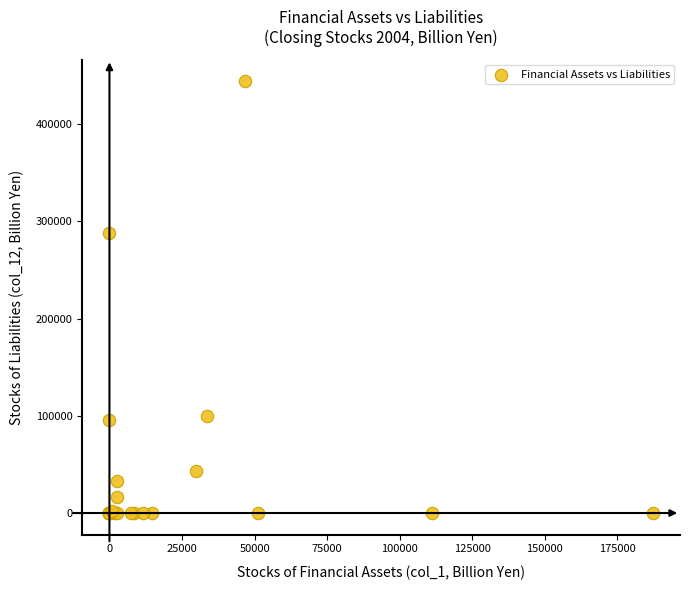

What Y value in the scatter plot is closest to 222138?

288342.5